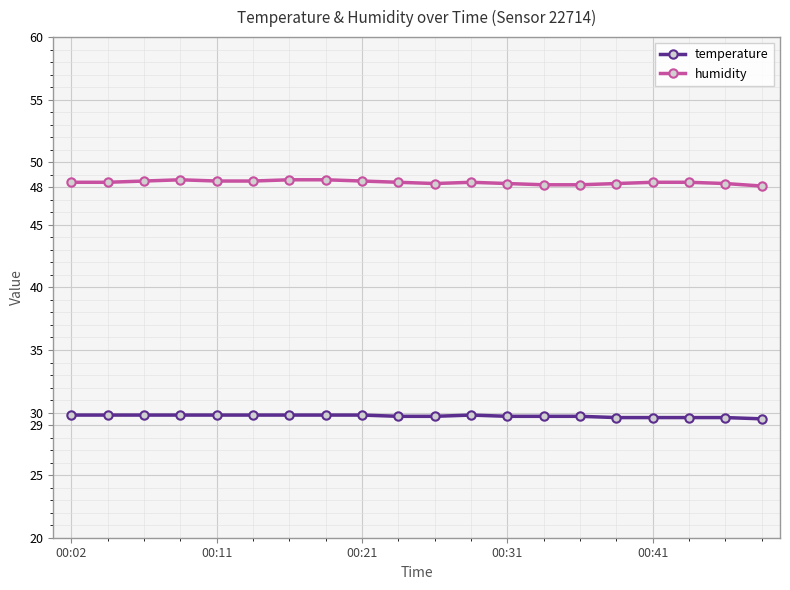

What are all the series names shown in the legend?

temperature, humidity